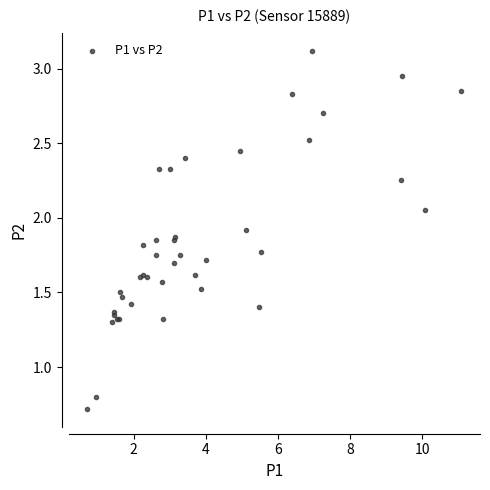

What Y value in the scatter plot is closest to 1?

0.8